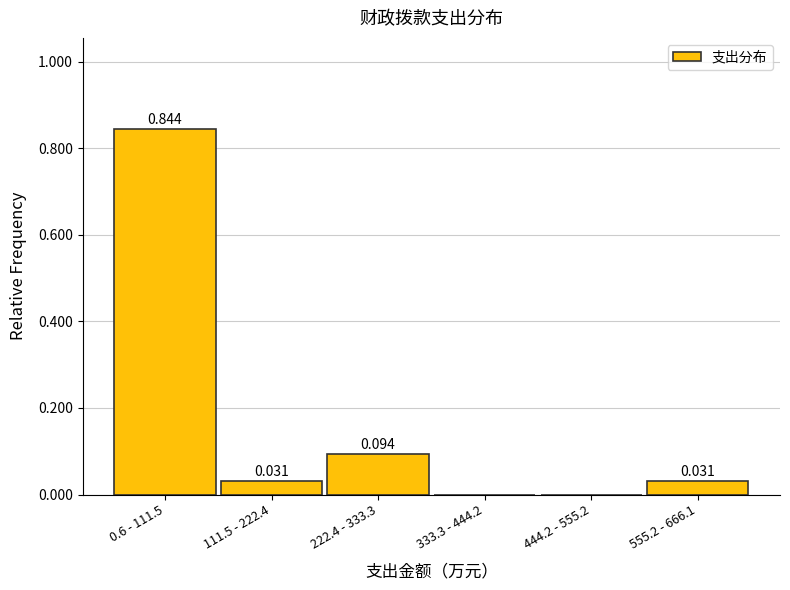

How many values exceed 0?

4